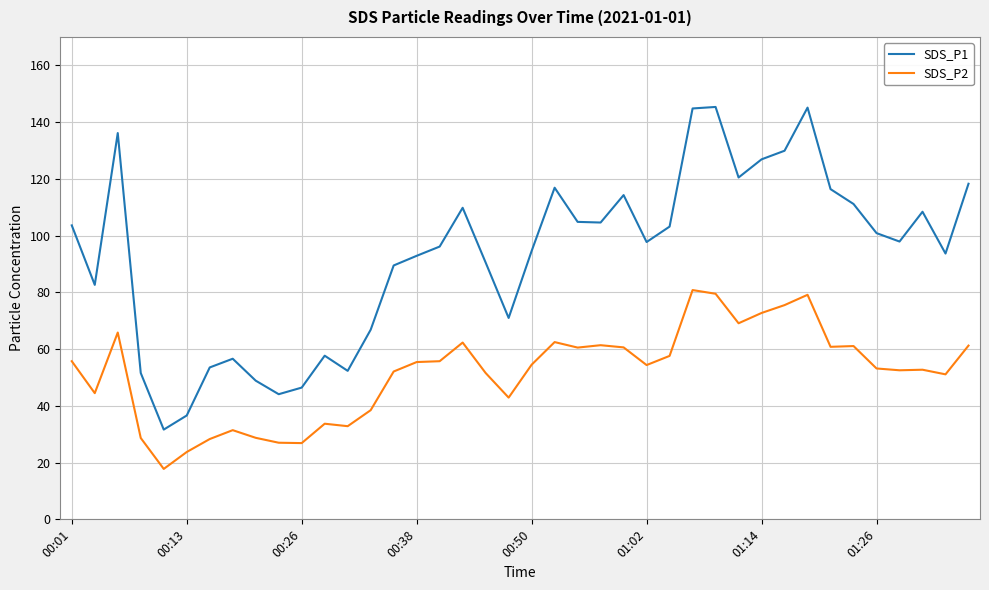

Which series has the largest range (max minus min)?

SDS_P1